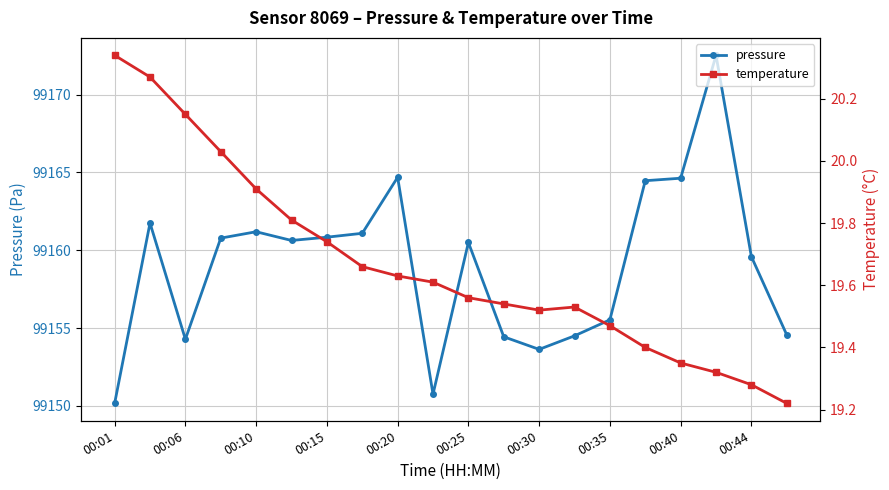

At which label does pressure reach its minimum?

00:01